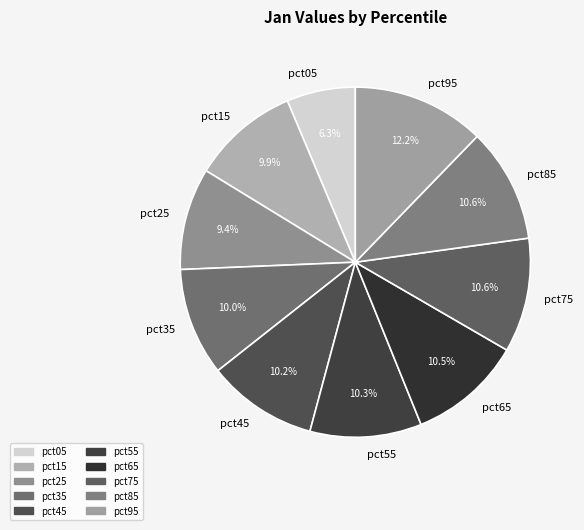

Does pct25 represent more than half of the total?

No